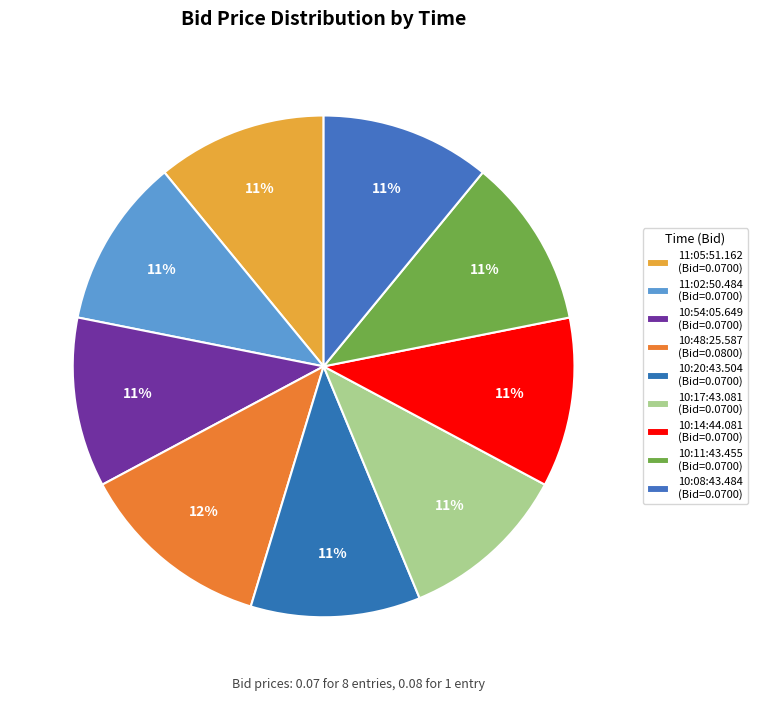

Which slice is the largest?

10:48:25.587